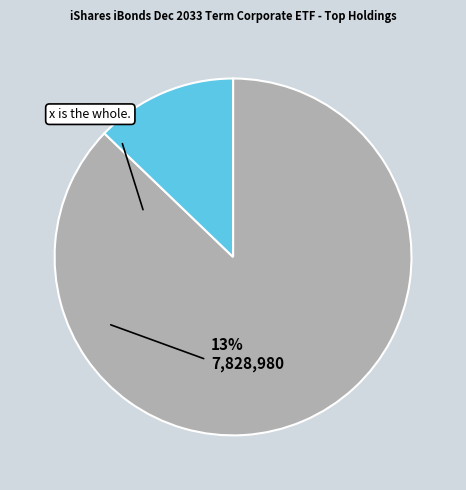

Is there any slice that represents more than half of the pie?

Yes